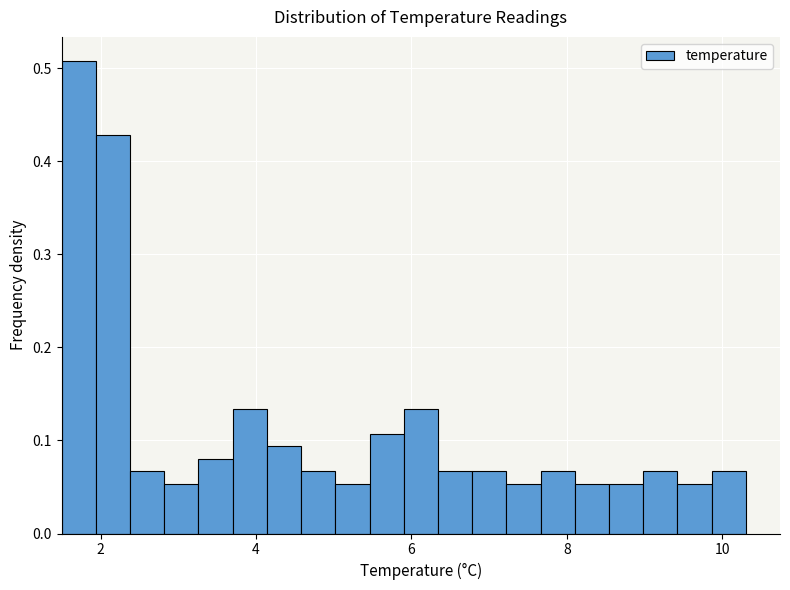

Read against the x-axis, roughly where is the centre of the tallest bar?

1.8